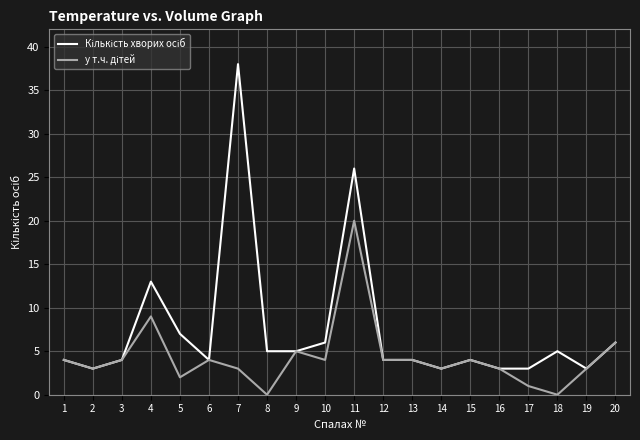

At which category is the sum across all series the highest?

11